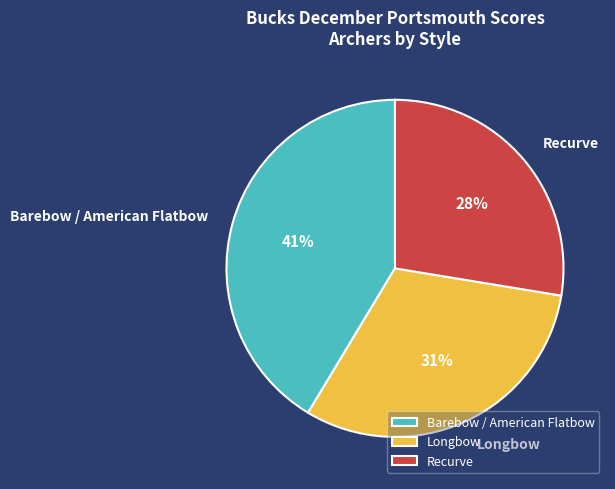

How many slices are in this pie chart?

3